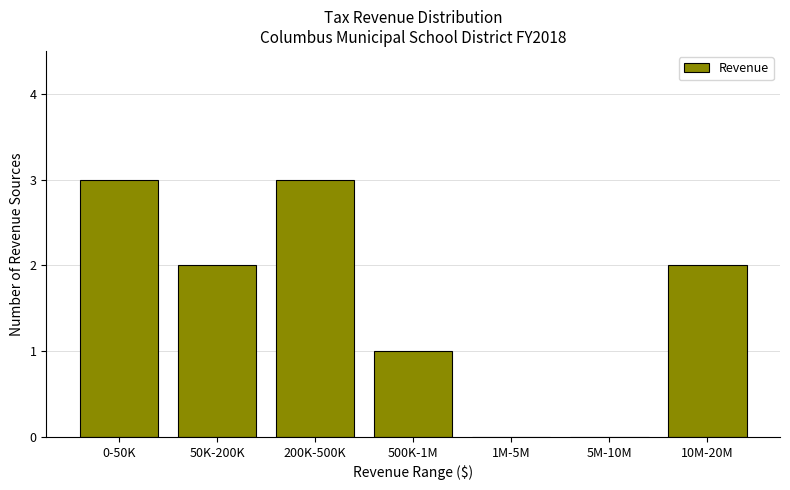

What is the greatest value displayed?

3